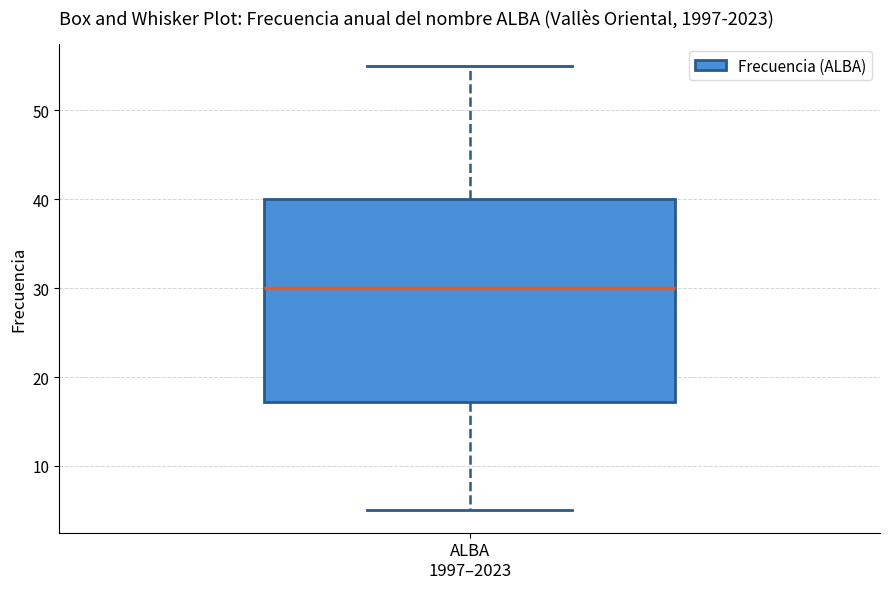

Where does the upper whisker of the box for ALBA 1997–2023 end on the y-axis? The values are not printed on the chart, so give them approximately, as read against the axis.

55